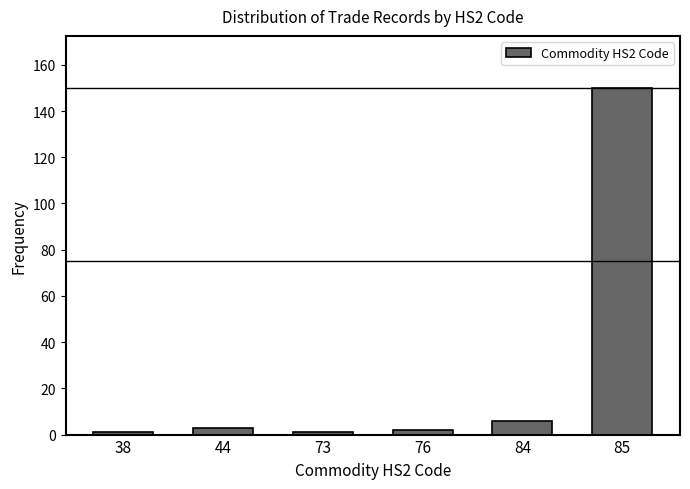

Reading left to right, list all the values displayed in this chart.

1	3	1	2	6	150